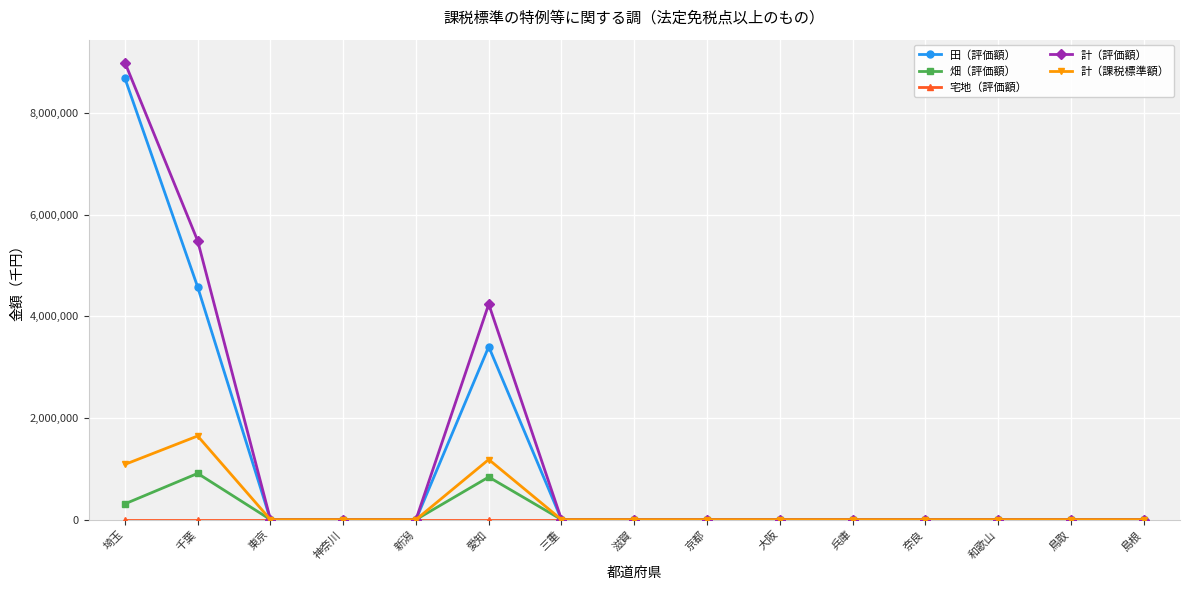

At which category is the sum across all series the highest?

埼玉